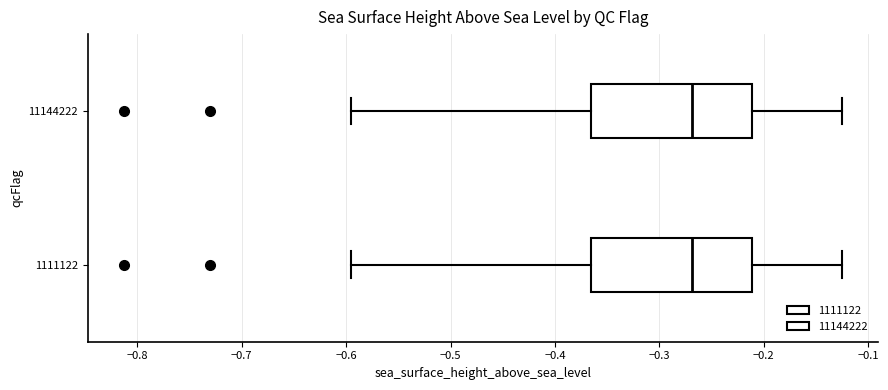

Where does the median line of the box at y = 11144222 sit on the x-axis? The values are not printed on the chart, so give them approximately, as read against the axis.

-0.27